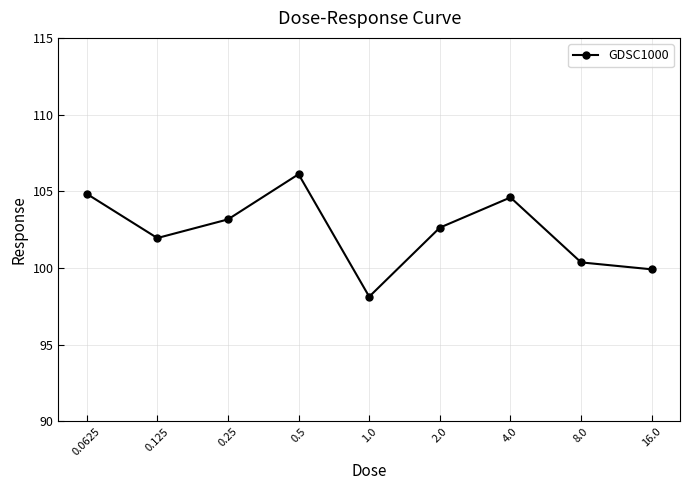

What is the smallest value displayed?

98.1